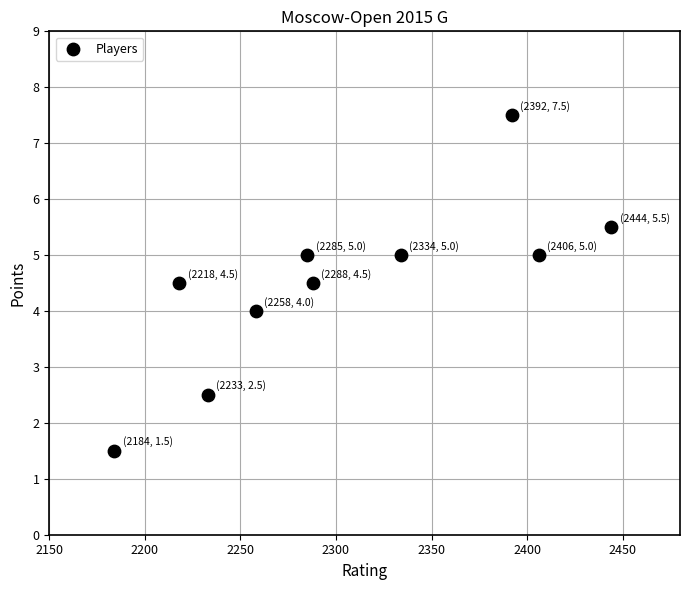

What is the average Y value?

4.5